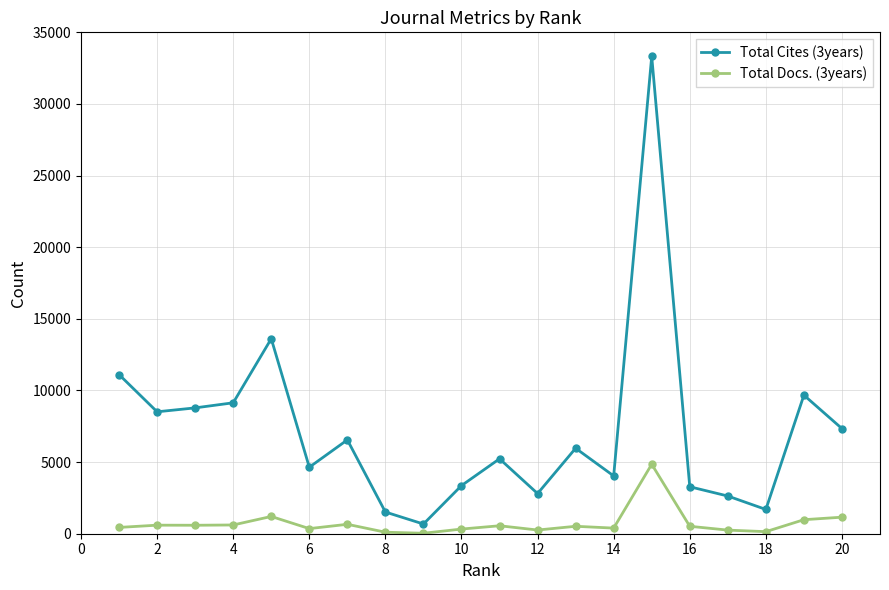

Which series has the widest spread of values?

Total Cites (3years)